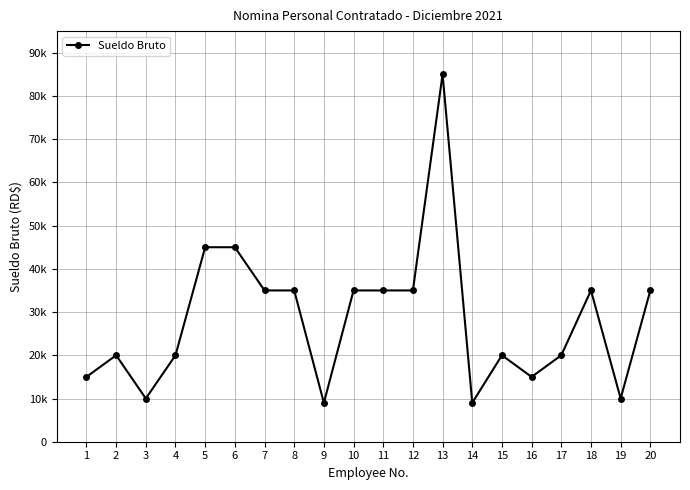

Is this an area chart (filled region under the line)?

No